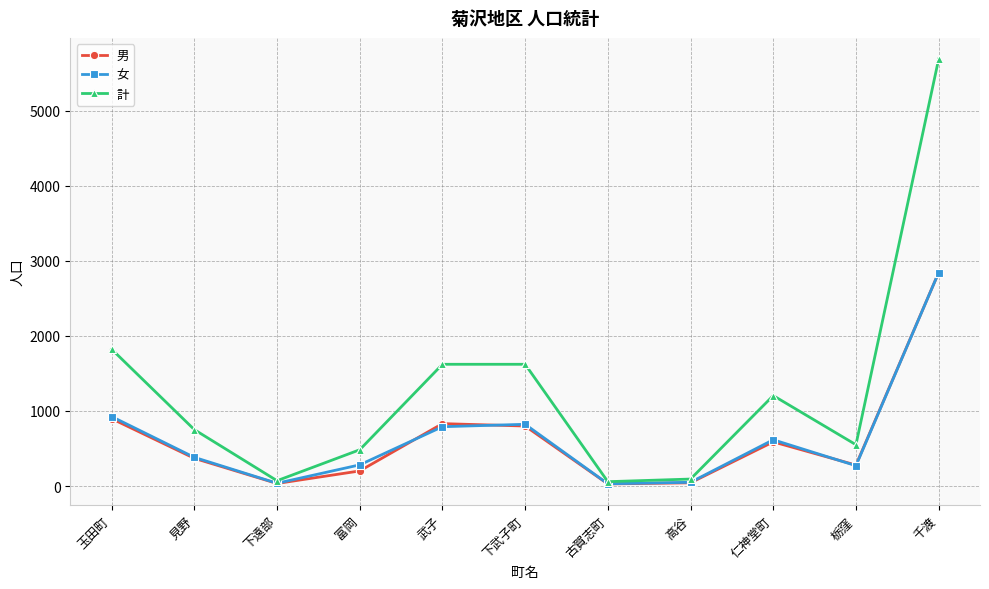

The value of 男 at 見野 is 644. True or false?

False